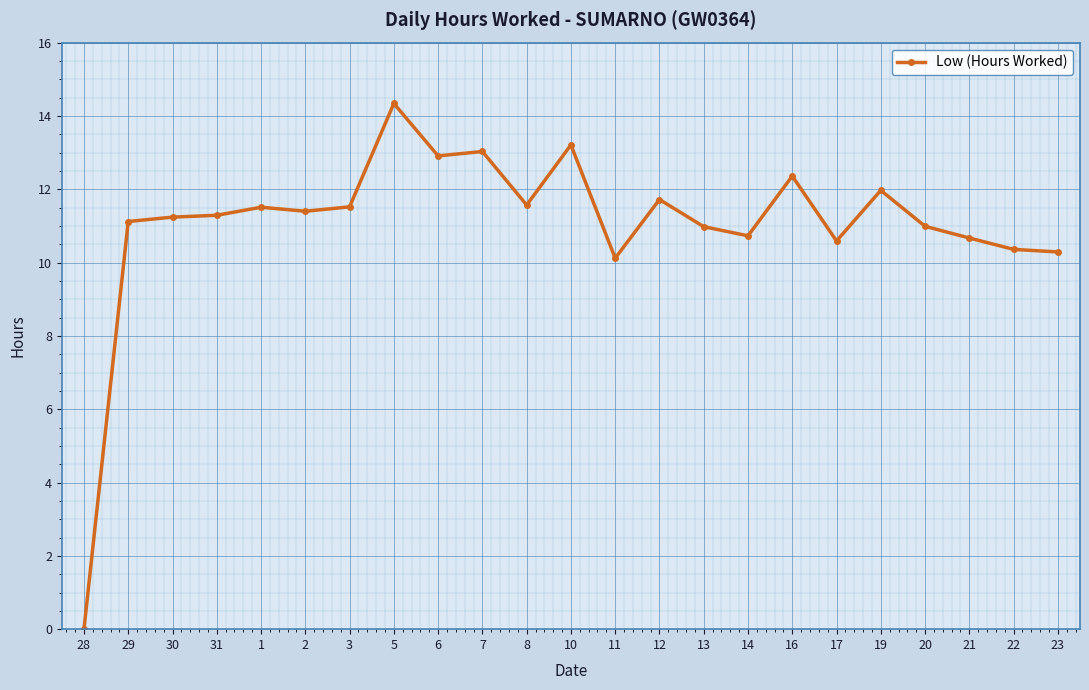

At which label does the data first exceed 11?

29